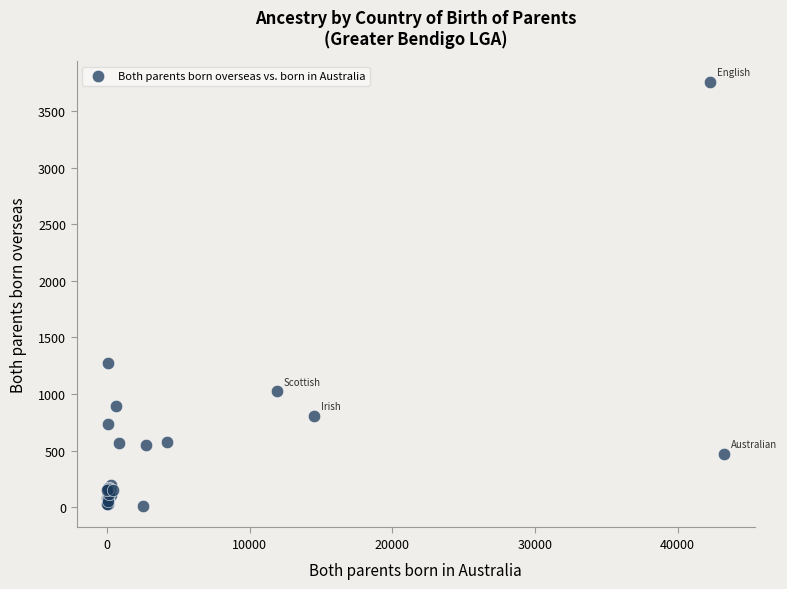

What Y value in the scatter plot is closest to 1881?

1273